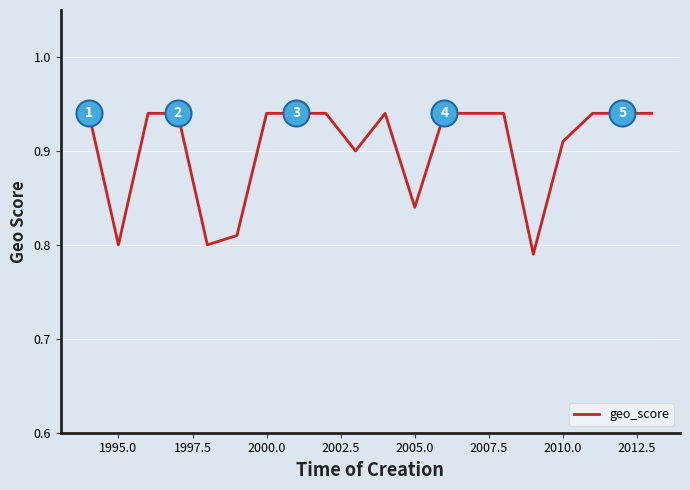

Does the chart have visible grid lines?

Yes